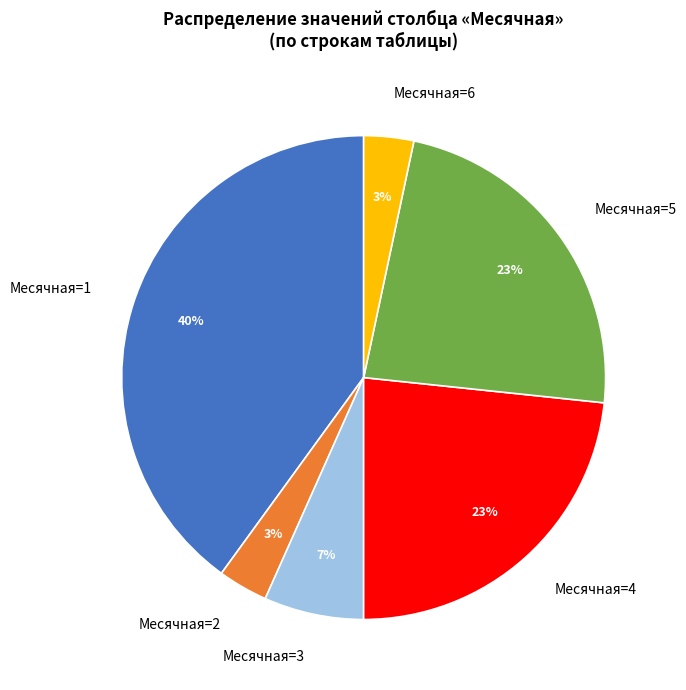

Count the number of slices in the pie.

6